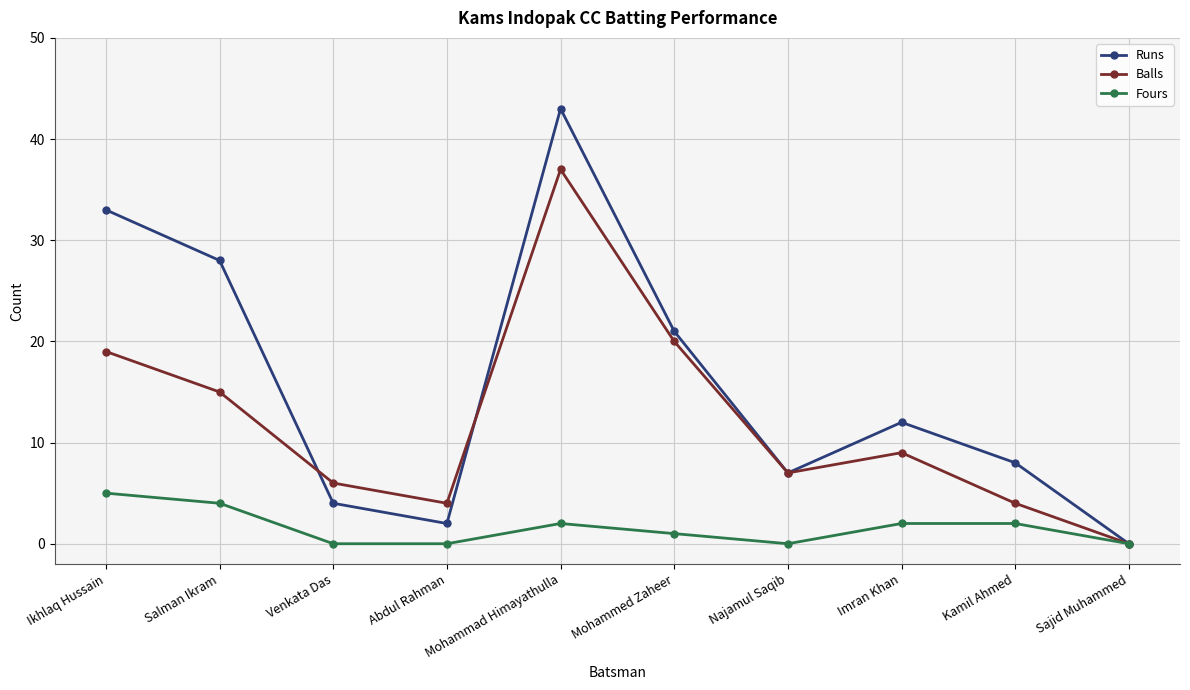

At which category does Balls reach its first local peak?

Mohammad Himayathulla